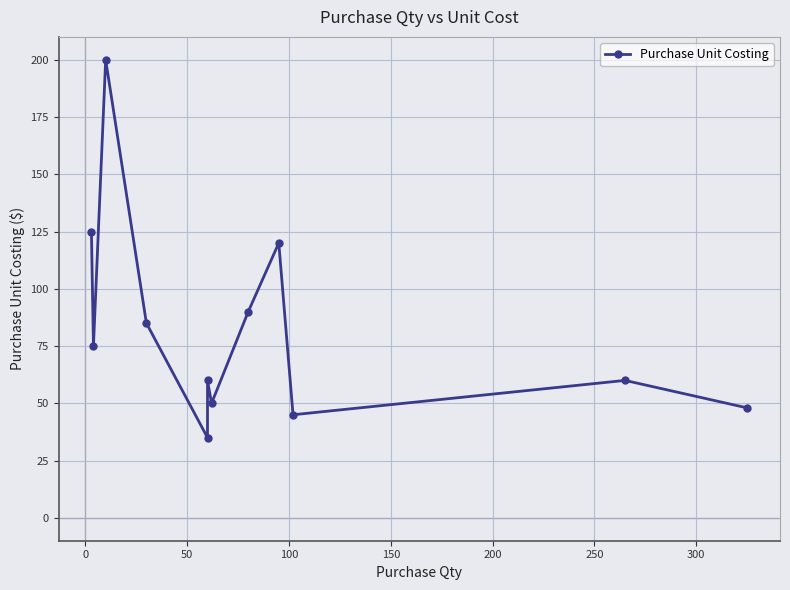

What value does the data have at 100, to the nearest 10?

80